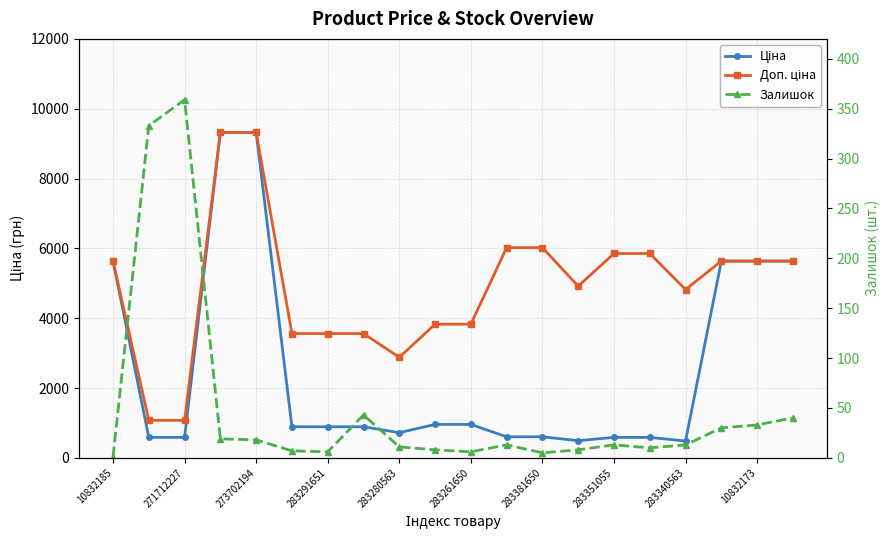

Between 283291651 and 271712227, which is larger?

283291651